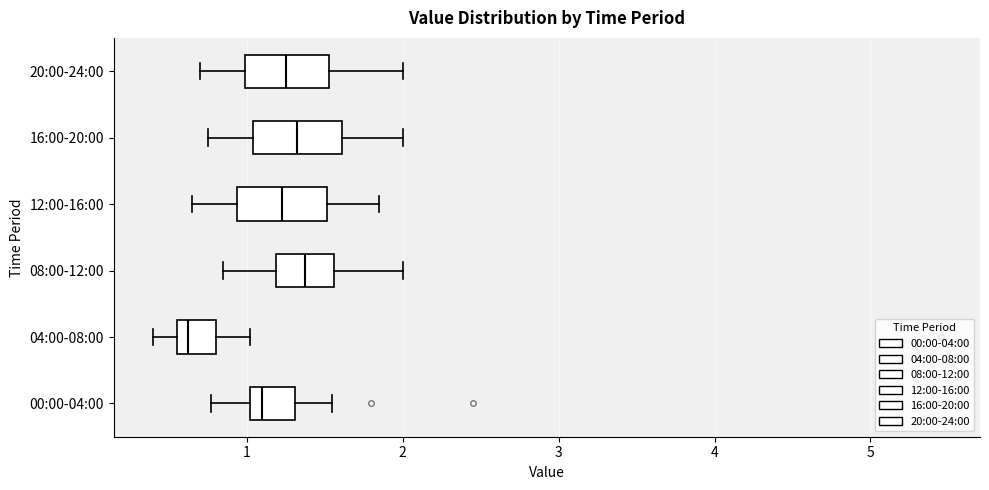

Where does the median line of the box for 20:00-24:00 sit on the x-axis? The values are not printed on the chart, so give them approximately, as read against the axis.

1.3